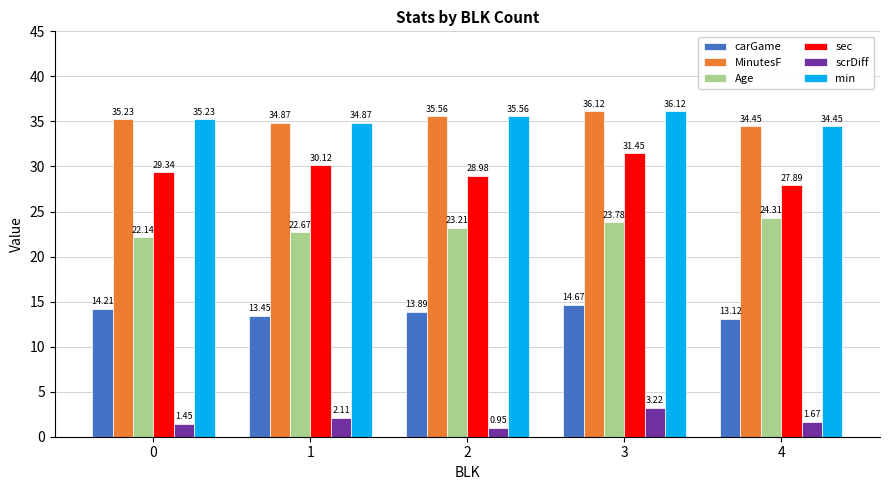

Is the value of sec at 3 greater than the value of carGame at 1?

Yes